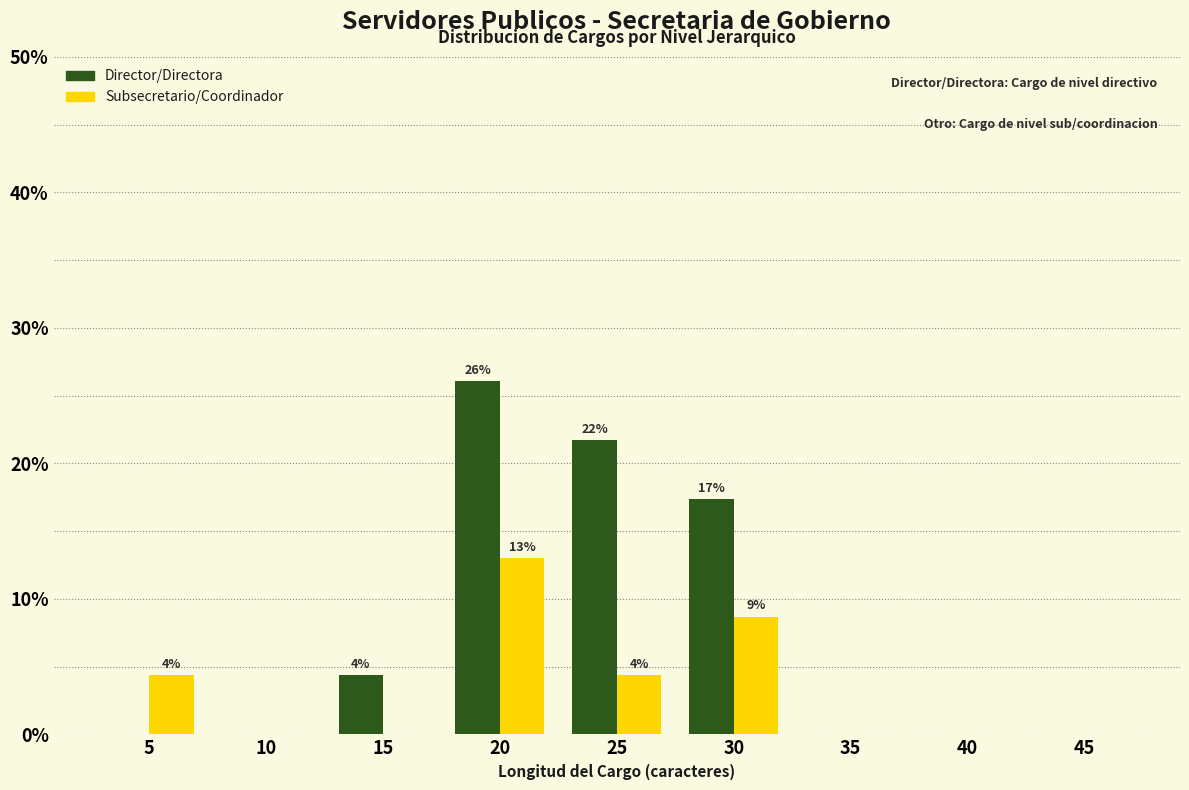

Reading left to right, what are all the values shown in this chart?

Director/Directora: 5=0.0	10=0.0	15=4.3	20=26.1	25=21.7	30=17.4	35=0.0	40=0.0	45=0.0
Subsecretario/Coordinador: 5=4.3	10=0.0	15=0.0	20=13.0	25=4.3	30=8.7	35=0.0	40=0.0	45=0.0